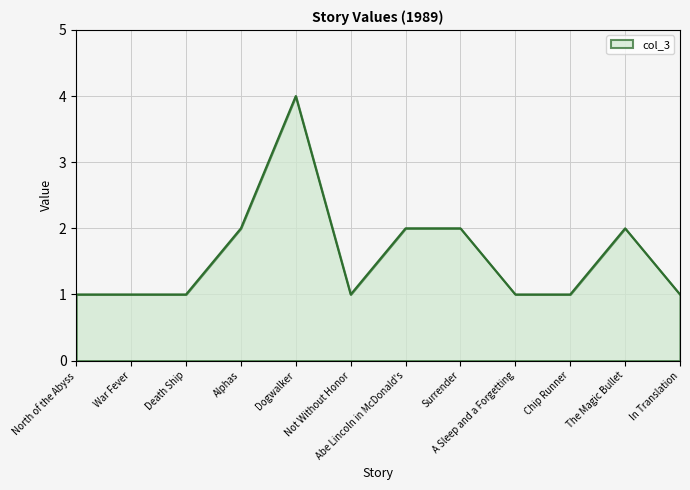

What position from the right is Surrender?

5